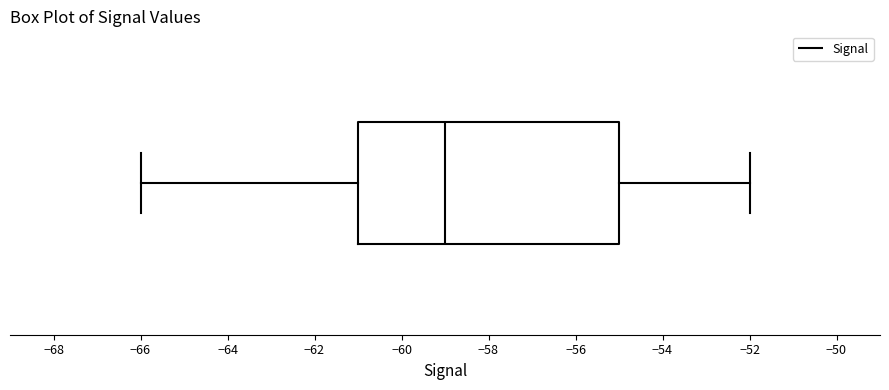

Transcribe this box plot: give where the median line is, the range the box spans, and where the two whiskers end, as read against the x-axis. The values are not printed on the chart, so give them approximately, as read against the axis.

median -59, box -61 to -55, whiskers -66 to -52